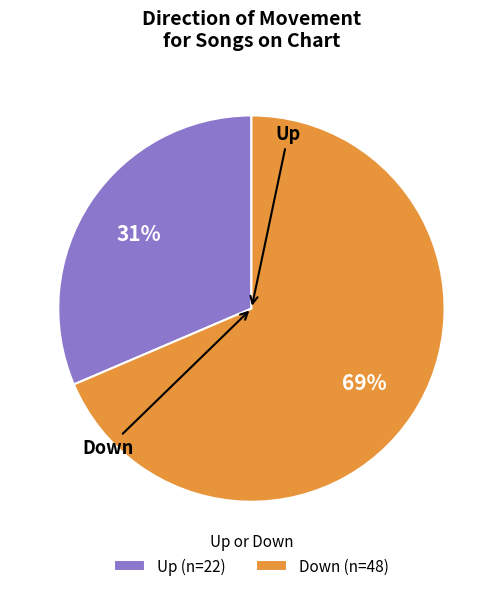

To the nearest percent, what is the average slice percentage?

50%